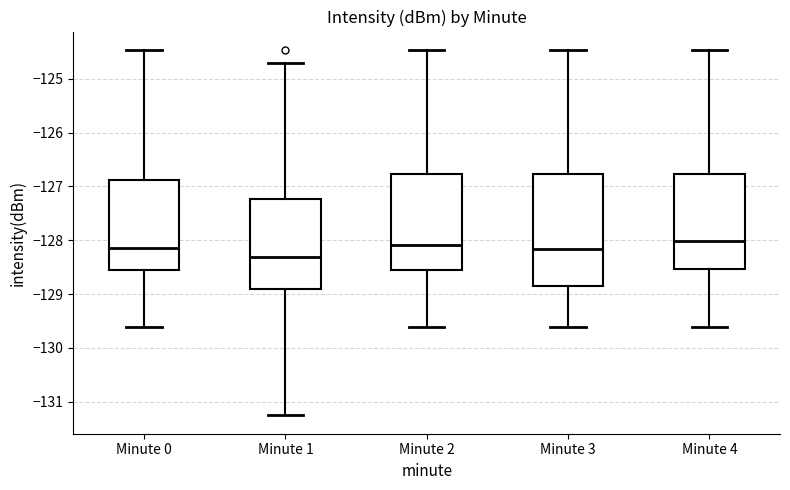

Reading left to right, transcribe this box plot: for each box, give where its median line is, the range the box spans, and where its two whiskers end, as read against the y-axis. The values are not printed on the chart, so give them approximately, as read against the axis.

Minute 0: median -128.1, box -128.6 to -126.9, whiskers -129.6 to -124.5
Minute 1: median -128.3, box -128.9 to -127.2, whiskers -131.3 to -124.7
Minute 2: median -128.1, box -128.6 to -126.8, whiskers -129.6 to -124.5
Minute 3: median -128.2, box -128.9 to -126.8, whiskers -129.6 to -124.5
Minute 4: median -128.0, box -128.5 to -126.8, whiskers -129.6 to -124.5